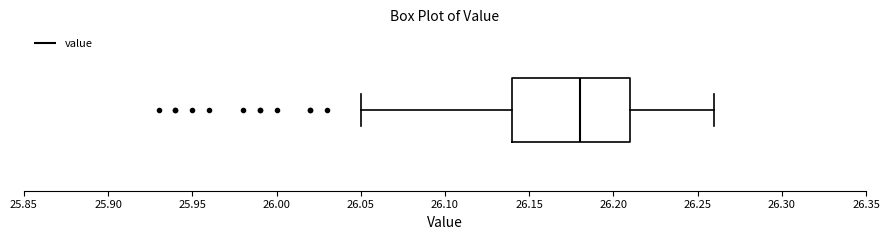

Transcribe this box plot: give where the median line is, the range the box spans, and where the two whiskers end, as read against the x-axis. The values are not printed on the chart, so give them approximately, as read against the axis.

median 26.18, box 26.14 to 26.21, whiskers 26.05 to 26.26